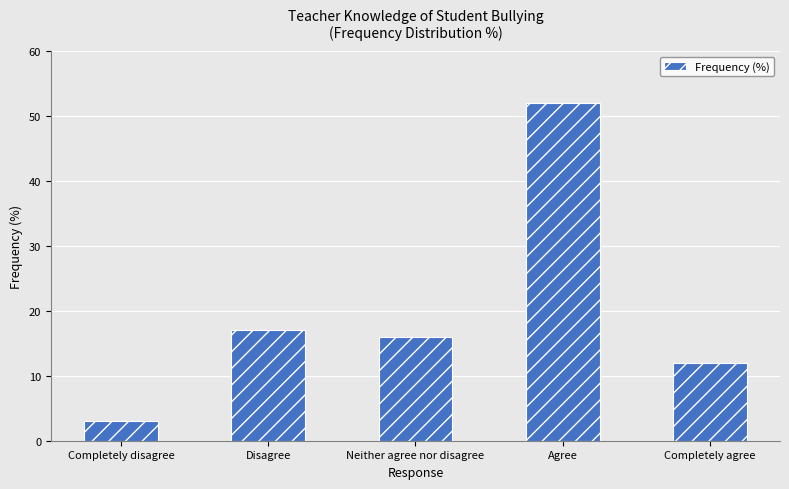

What is the sum of the values at Agree and Completely agree?

64